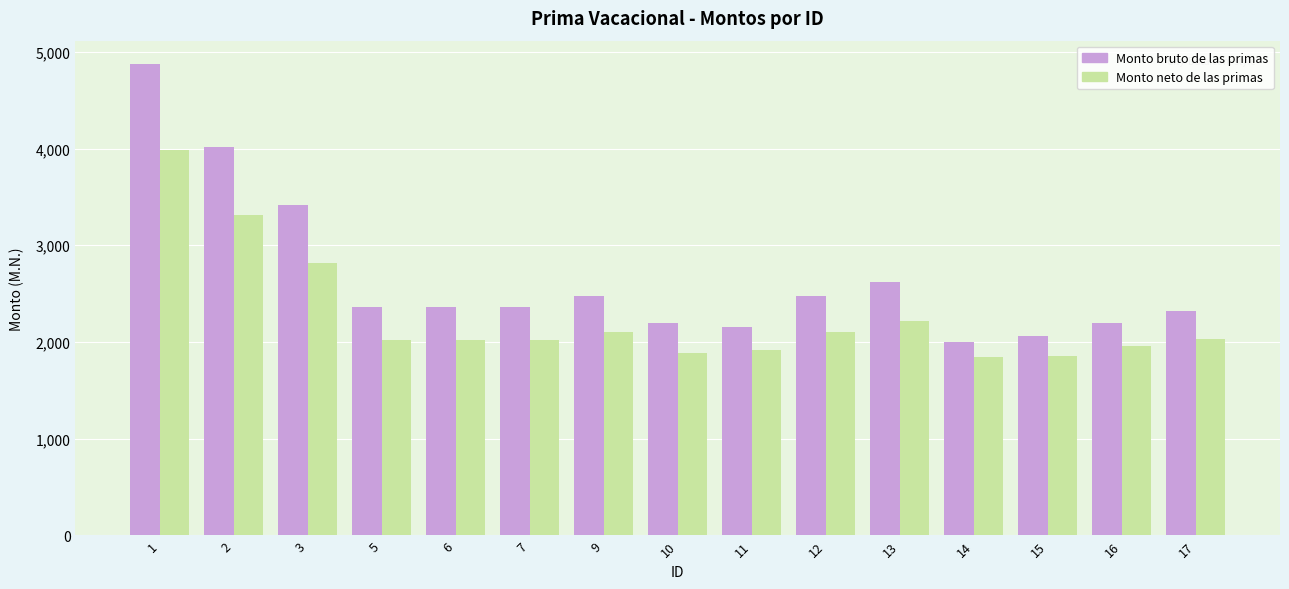

Where is Monto bruto de las primas nearest to the value 3437?

3